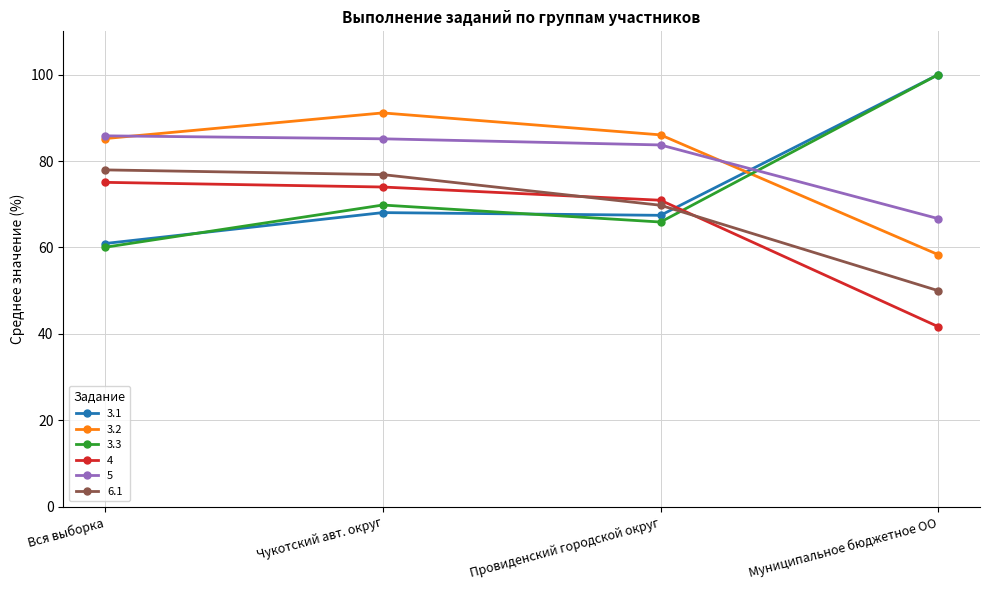

At which label does 5 first exceed 85?

Вся выборка